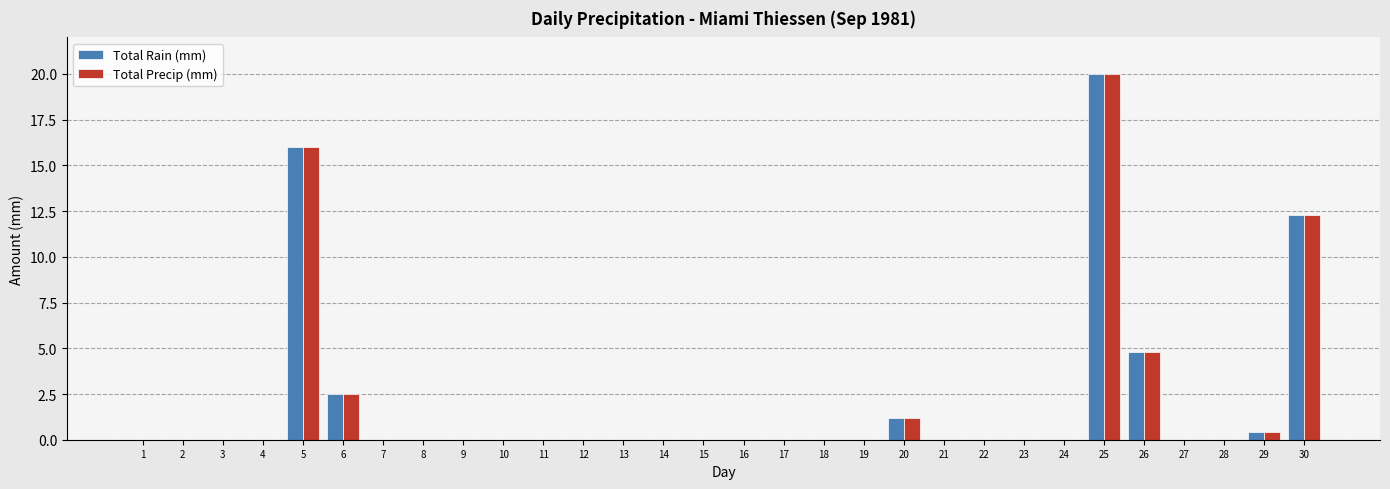

How many groups of bars are there?

30